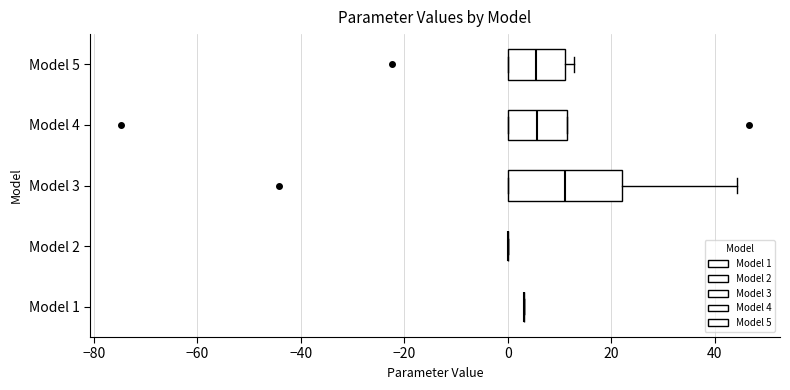

Where does the median line of the box for Model 3 sit on the x-axis? The values are not printed on the chart, so give them approximately, as read against the axis.

12